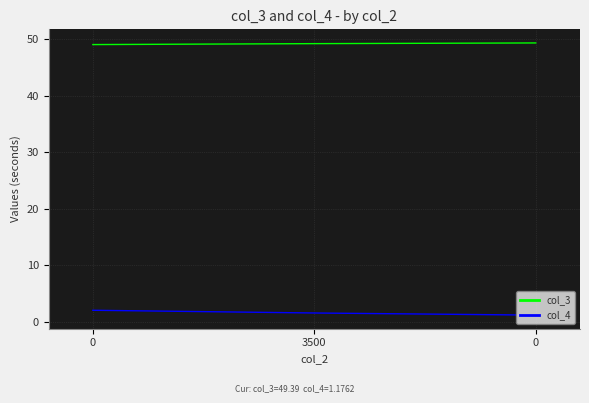

How many lines are shown in the chart?

2